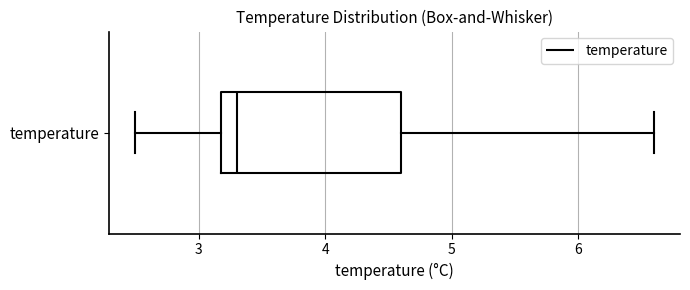

Where does the median line of the box for temperature sit on the x-axis? The values are not printed on the chart, so give them approximately, as read against the axis.

3.3